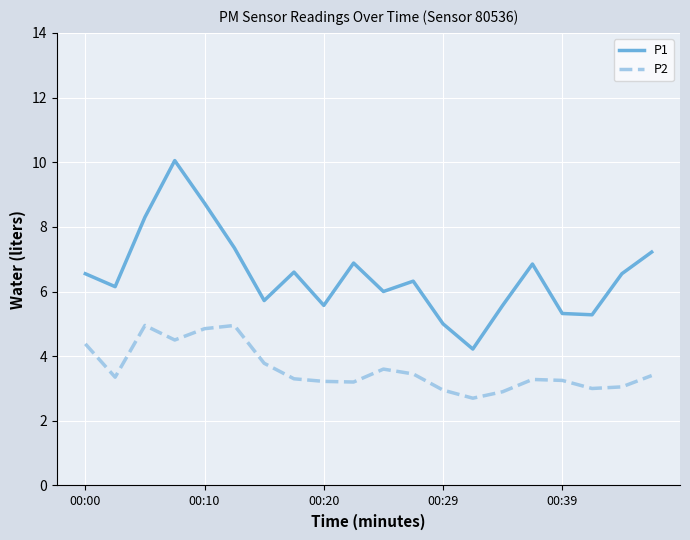

Does the chart display data point markers on the line(s)?

No